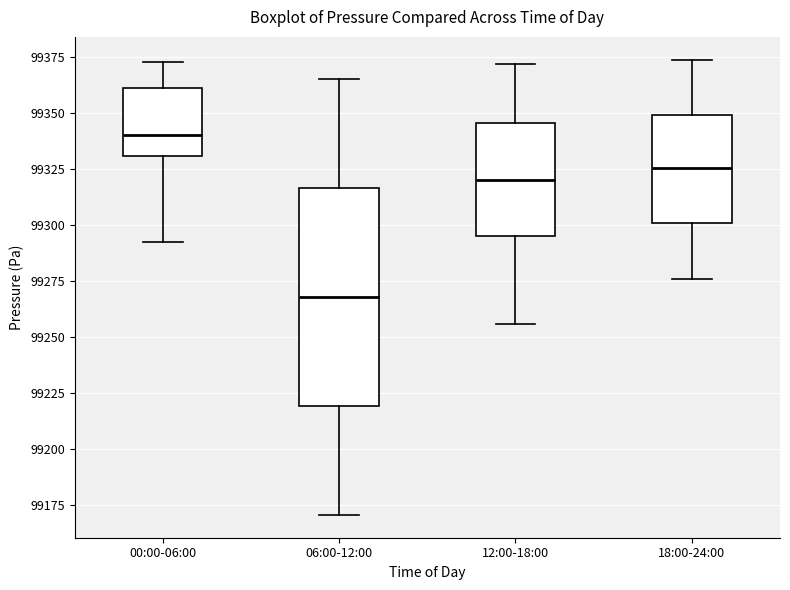

Reading left to right, read every box against the y-axis: the position of its median line, the range the box covers, and the ends of its whiskers. The values are not printed on the chart, so give them approximately, as read against the axis.

00:00-06:00: median 99340, box 99330 to 99360, whiskers 99290 to 99370
06:00-12:00: median 99270, box 99220 to 99315, whiskers 99170 to 99365
12:00-18:00: median 99320, box 99295 to 99345, whiskers 99255 to 99370
18:00-24:00: median 99325, box 99300 to 99350, whiskers 99275 to 99375